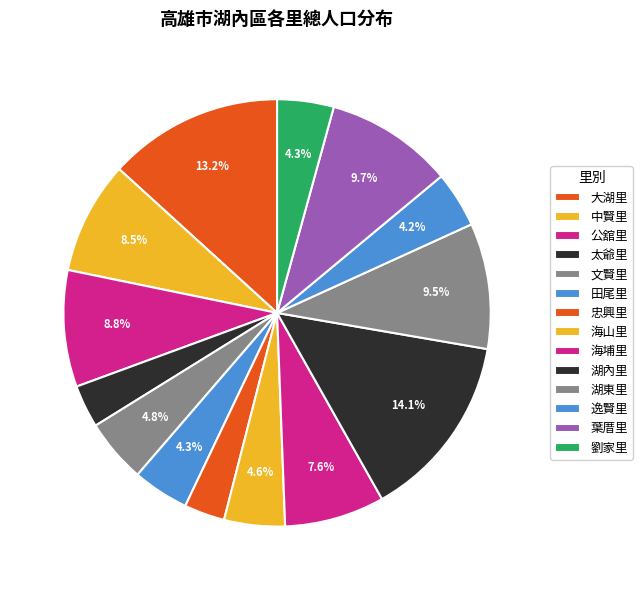

How many segments does this pie chart have?

14